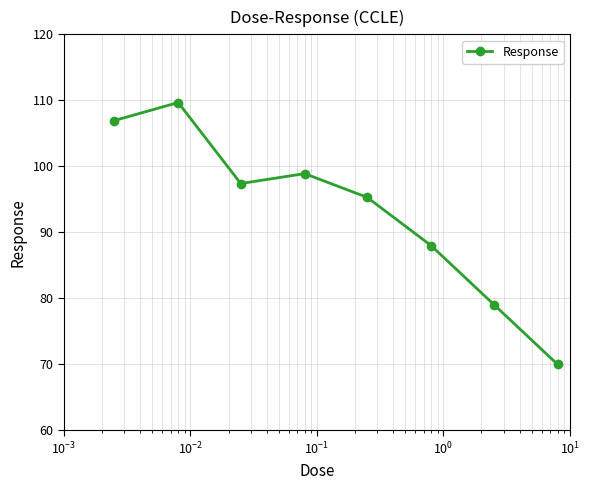

What is the value of the 2nd point from the left?

109.7